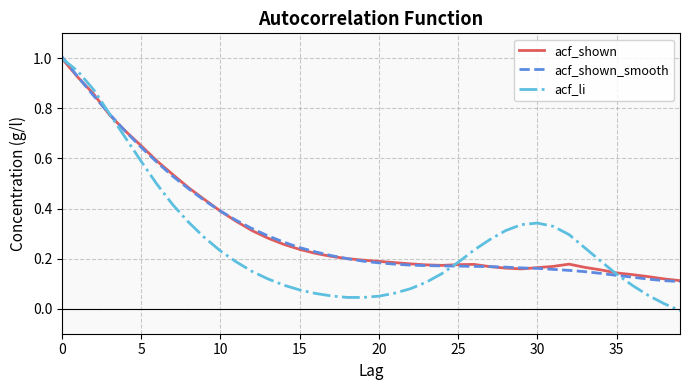

Which series has the widest spread of values?

acf_li